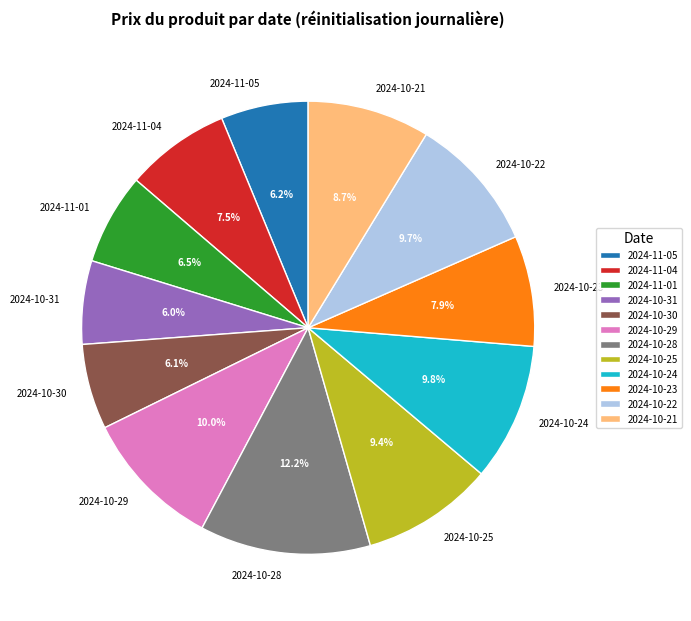

Count the number of slices in the pie.

12